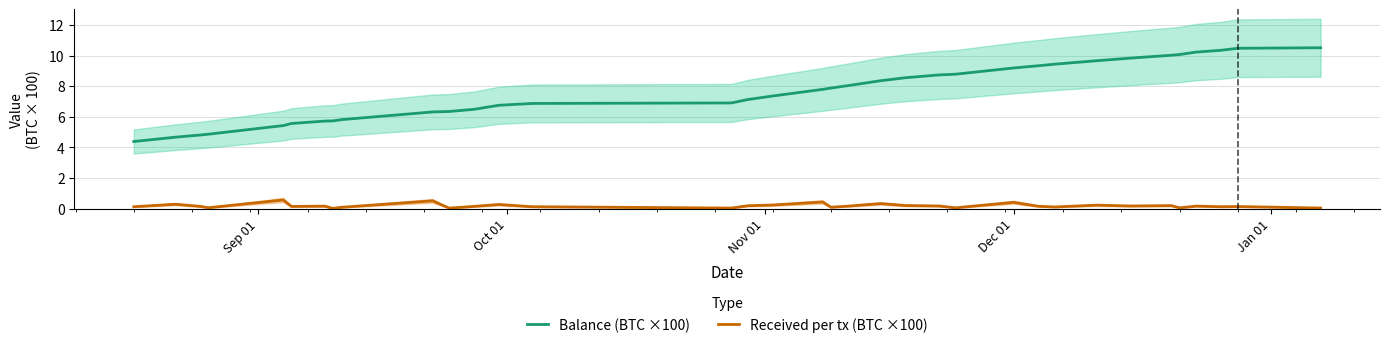

True or false: Received per tx (BTC ×100) and Balance (BTC ×100) intersect in this chart.

False